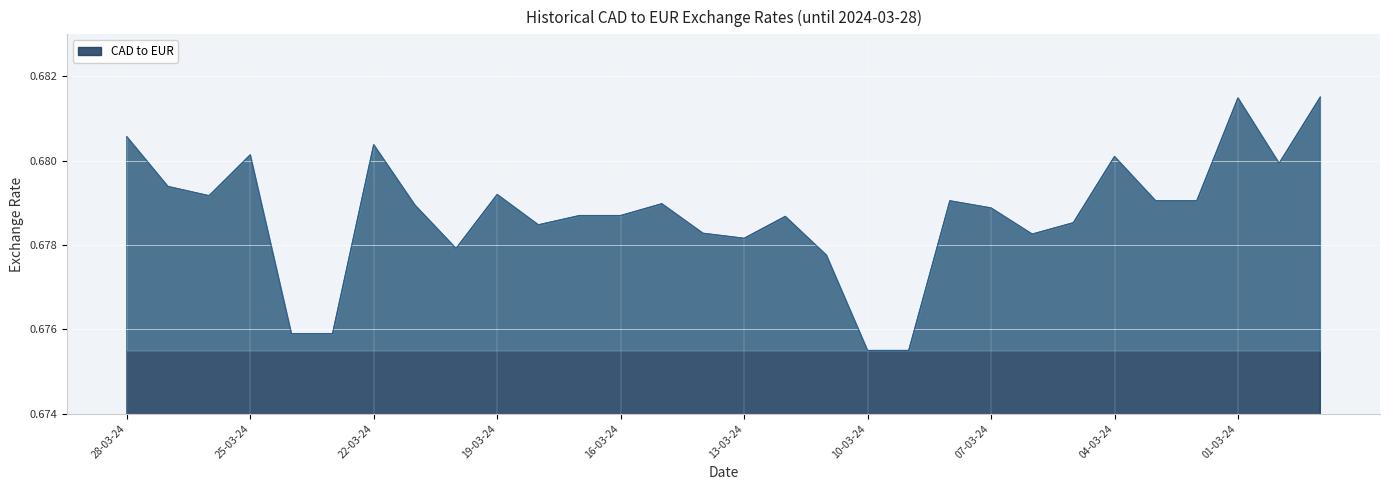

Is this an area chart (filled region under the line)?

Yes